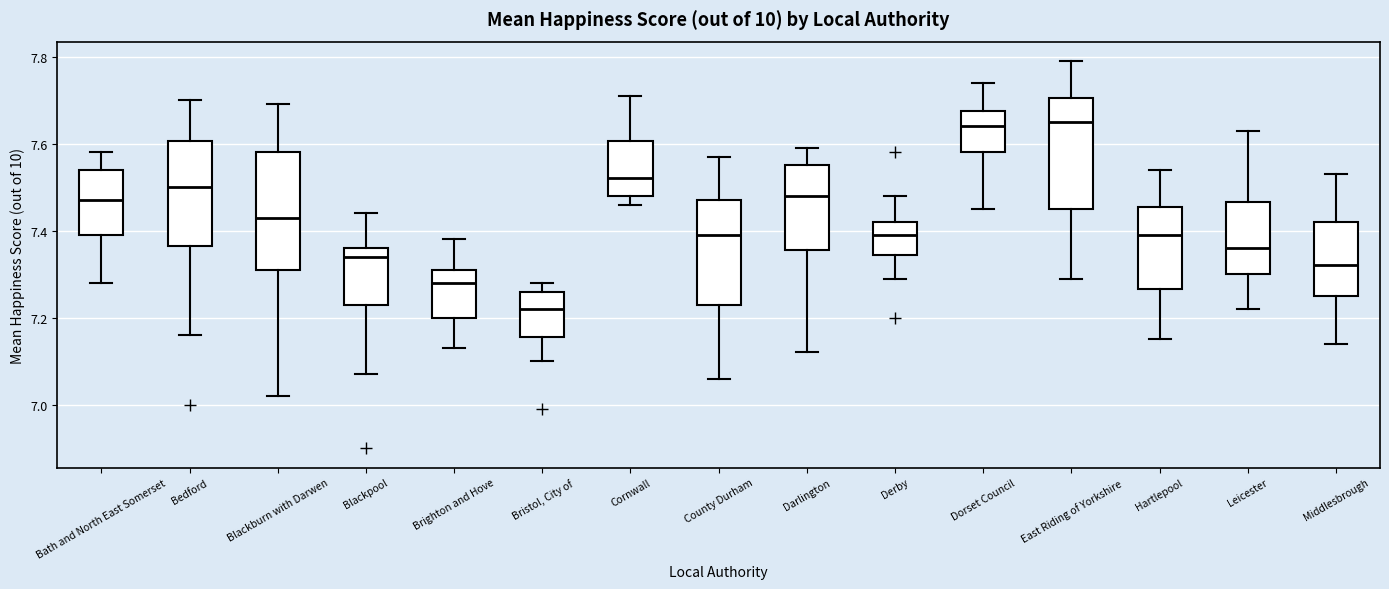

Reading left to right, read every box against the y-axis: the position of its median line, the range the box covers, and the ends of its whiskers. The values are not printed on the chart, so give them approximately, as read against the axis.

Bath and North East Somerset: median 7.48, box 7.40 to 7.54, whiskers 7.28 to 7.58
Bedford: median 7.50, box 7.36 to 7.60, whiskers 7.16 to 7.70
Blackburn with Darwen: median 7.44, box 7.32 to 7.58, whiskers 7.02 to 7.70
Blackpool: median 7.34, box 7.24 to 7.36, whiskers 7.08 to 7.44
Brighton and Hove: median 7.28, box 7.20 to 7.32, whiskers 7.14 to 7.38
Bristol, City of: median 7.22, box 7.16 to 7.26, whiskers 7.10 to 7.28
Cornwall: median 7.52, box 7.48 to 7.60, whiskers 7.46 to 7.72
County Durham: median 7.40, box 7.24 to 7.48, whiskers 7.06 to 7.58
Darlington: median 7.48, box 7.36 to 7.56, whiskers 7.12 to 7.60
Derby: median 7.40, box 7.34 to 7.42, whiskers 7.30 to 7.48
Dorset Council: median 7.64, box 7.58 to 7.68, whiskers 7.46 to 7.74
East Riding of Yorkshire: median 7.66, box 7.46 to 7.70, whiskers 7.30 to 7.80
Hartlepool: median 7.40, box 7.26 to 7.46, whiskers 7.16 to 7.54
Leicester: median 7.36, box 7.30 to 7.46, whiskers 7.22 to 7.64
Middlesbrough: median 7.32, box 7.26 to 7.42, whiskers 7.14 to 7.54